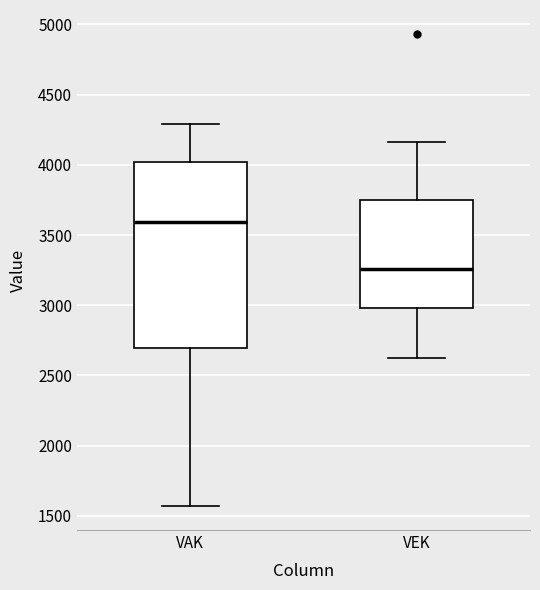

Where does the median line of the box for VEK sit on the y-axis? The values are not printed on the chart, so give them approximately, as read against the axis.

3250